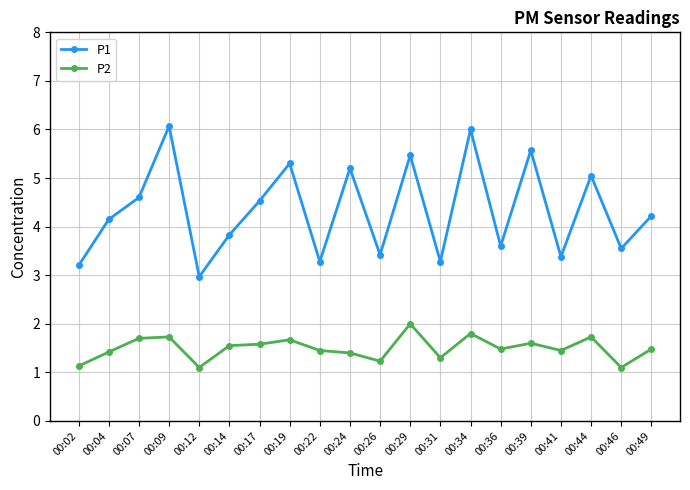

Rank the series by their maximum value, from lowest to highest.

P2, P1